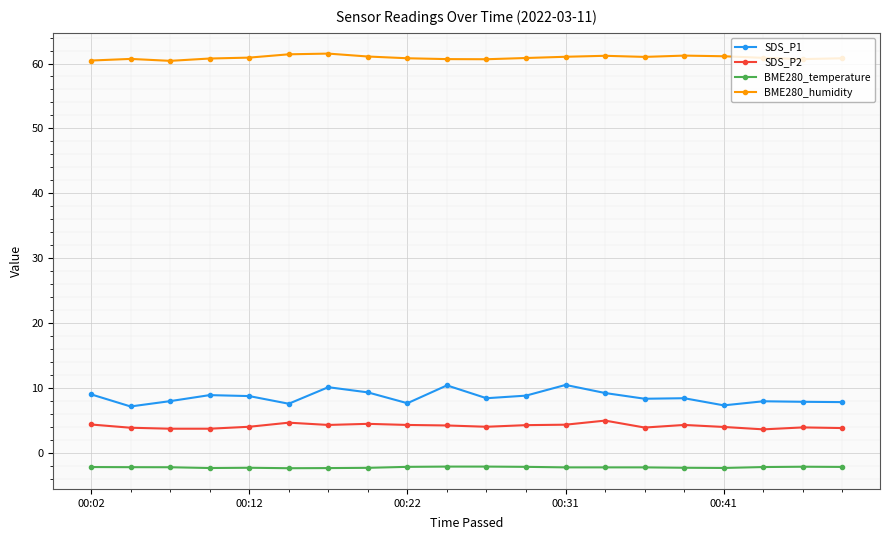

Does the chart display data point markers on the line(s)?

Yes